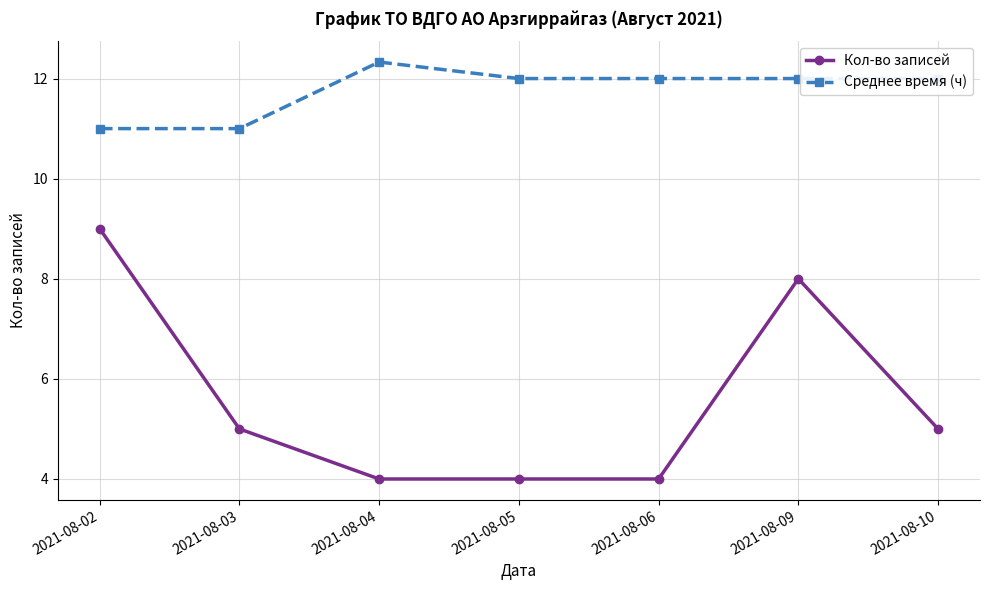

What is the sum of all Кол-во записей values?

39.0